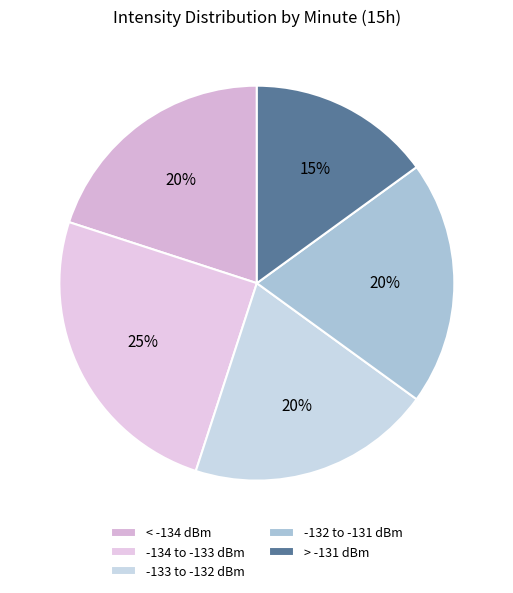

Count the number of slices in the pie.

5